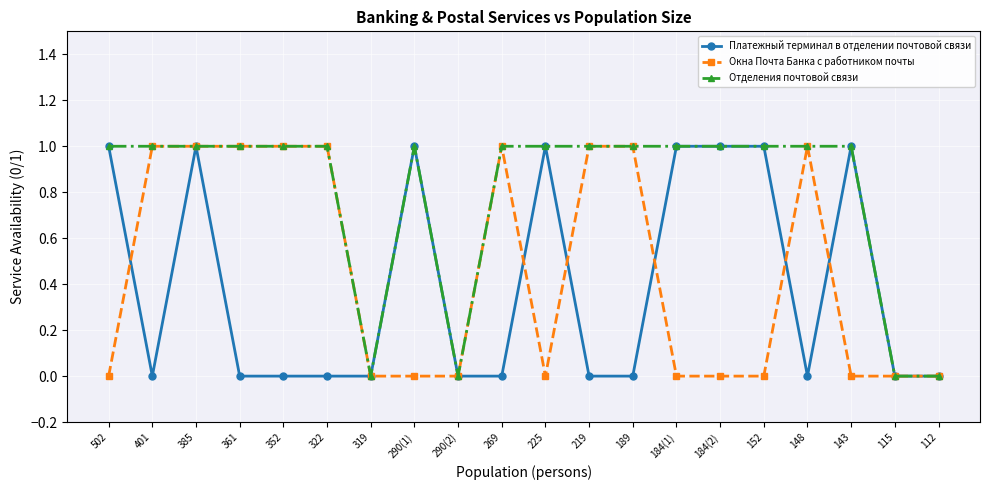

The value of Платежный терминал в отделении почтовой связи at 152 is 1. True or false?

True